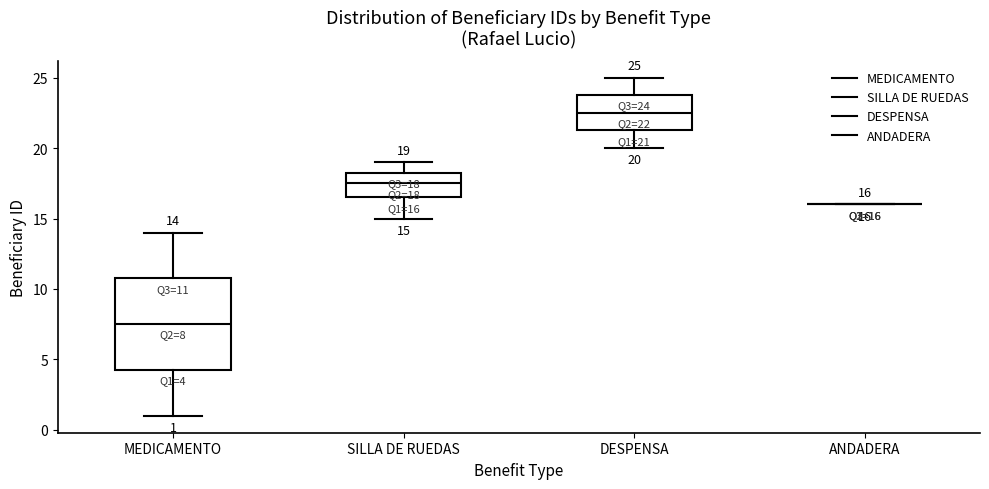

Which box is the tallest, from its lower edge to its upper edge?

MEDICAMENTO